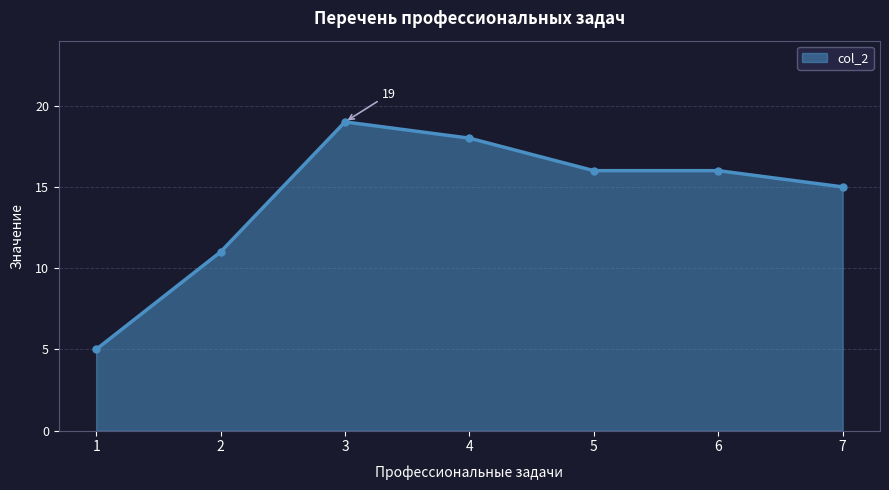

What is the sum of all values?

100